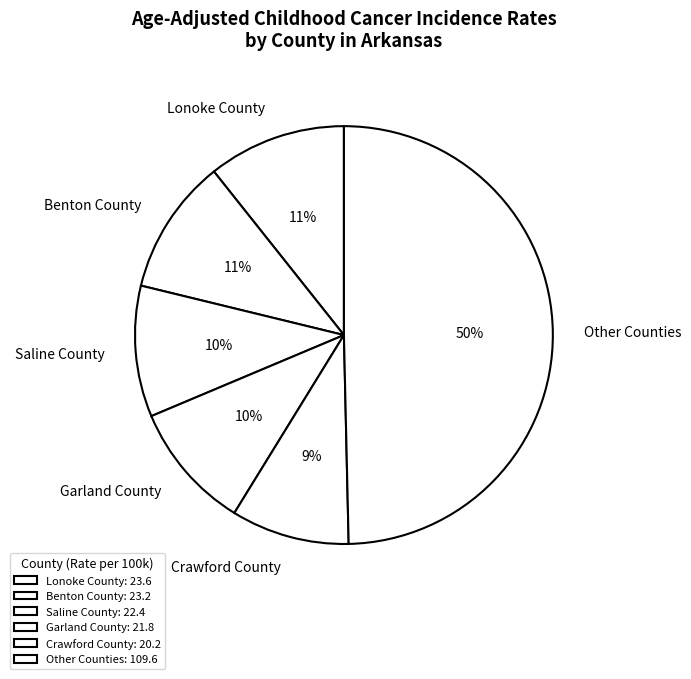

Between Benton County and Other Counties, which is larger?

Other Counties